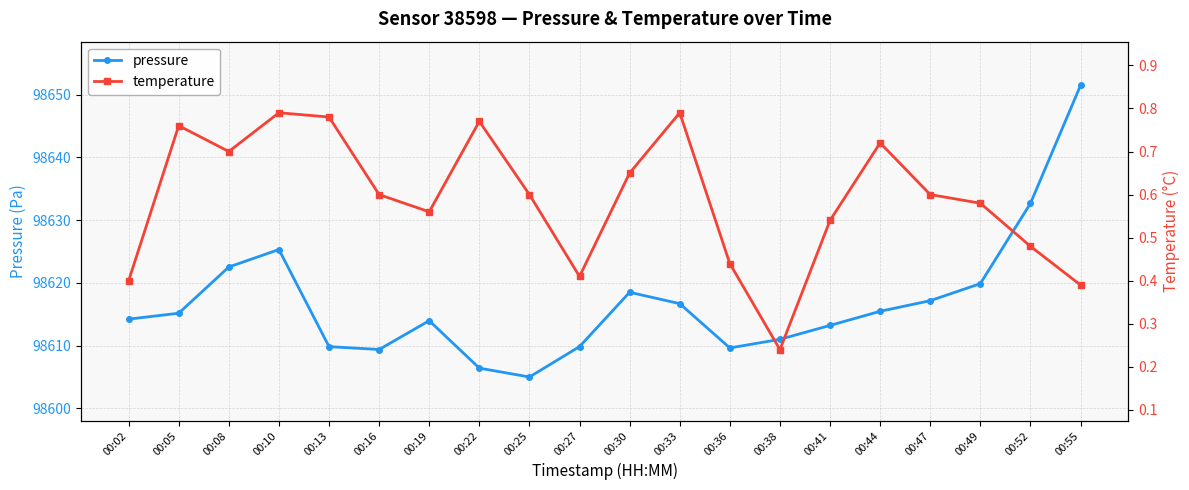

True or false: temperature has a value of 0.8 at 00:05.

True